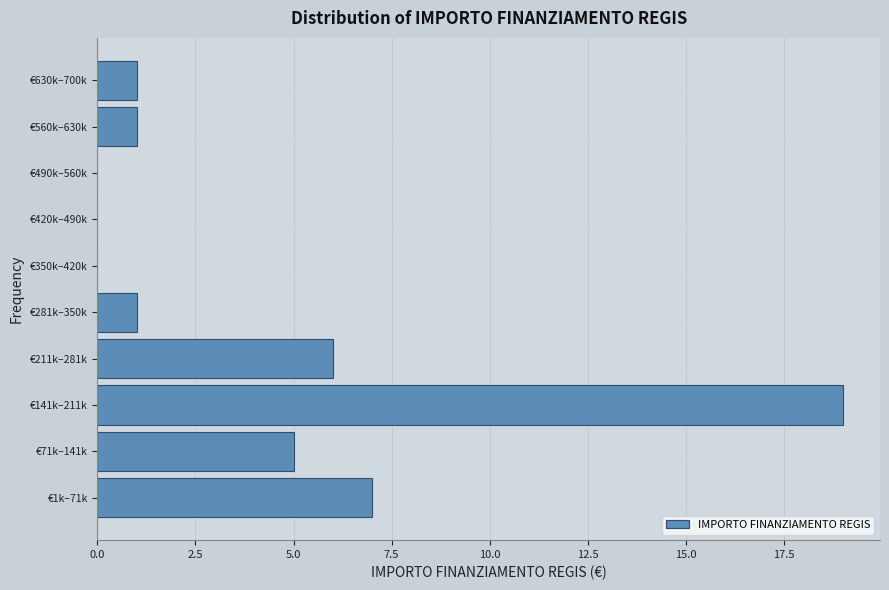

Reading bottom to top, transcribe all the data shown in this chart.

€1k–71k=7	€71k–141k=5	€141k–211k=19	€211k–281k=6	€281k–350k=1	€350k–420k=0	€420k–490k=0	€490k–560k=0	€560k–630k=1	€630k–700k=1